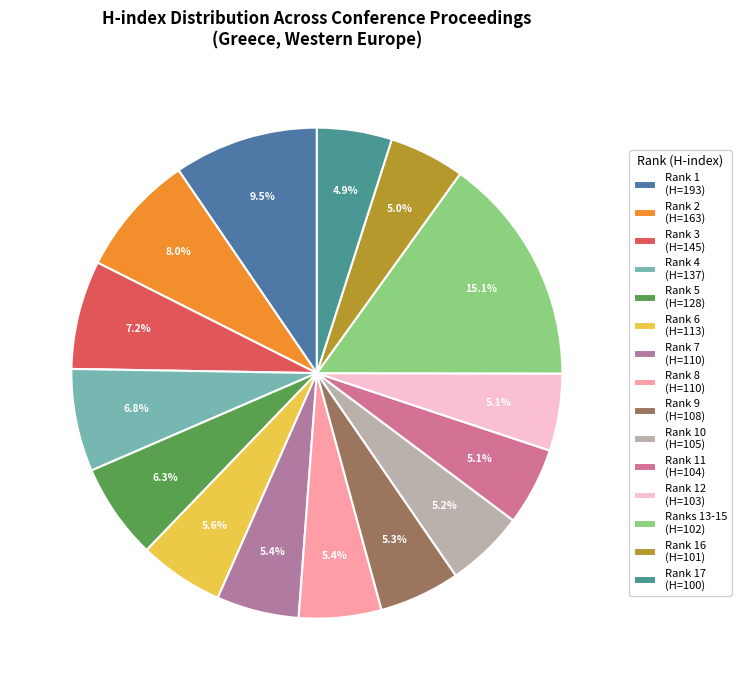

How much of the chart is everything except Rank 4 (H=137)?

93.2%